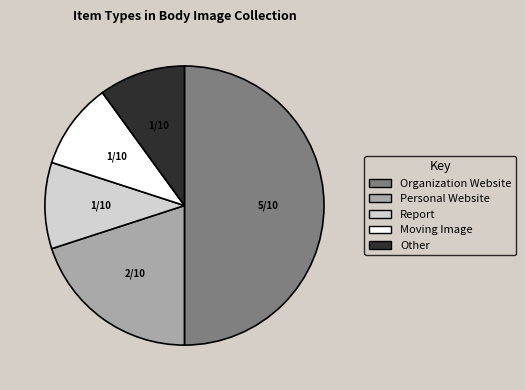

Does Moving Image account for over 50% of the chart?

No